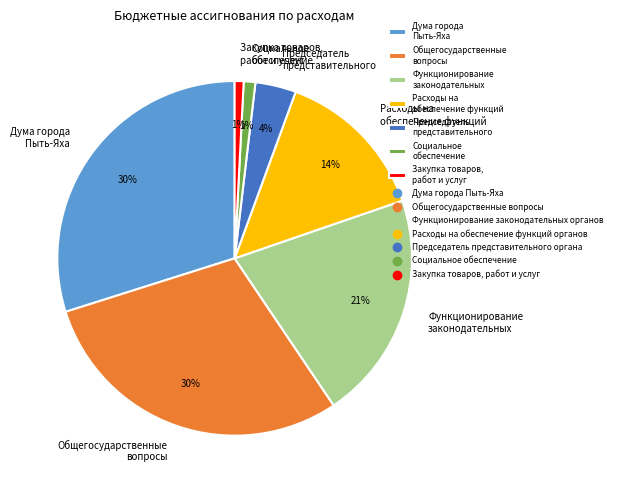

How many slices are in this pie chart?

7